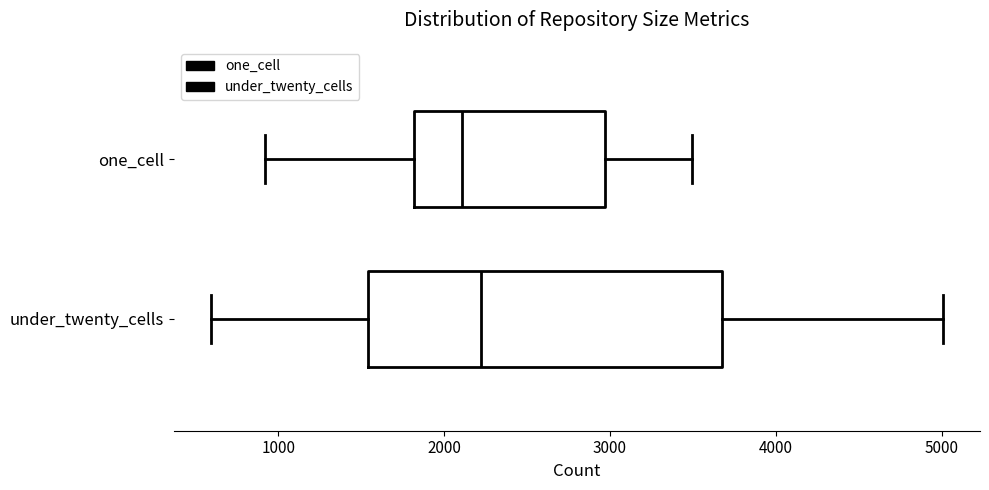

Which box is the widest, from its left edge to its right edge?

under_twenty_cells